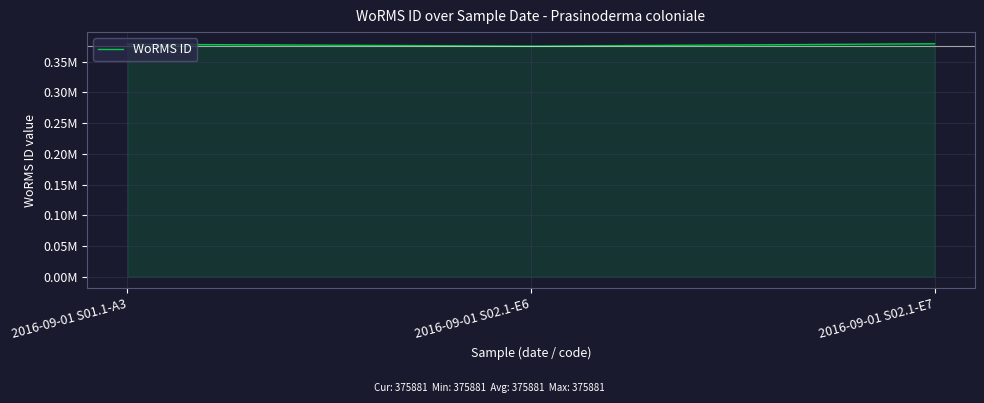

Does the chart display data point markers on the line(s)?

No